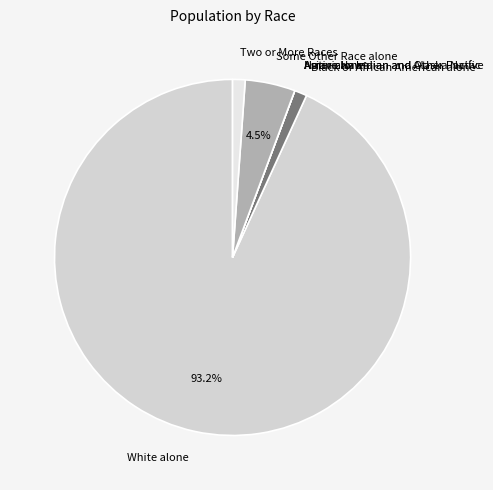

To the nearest percent, what percentage of the pie is White alone?

93%